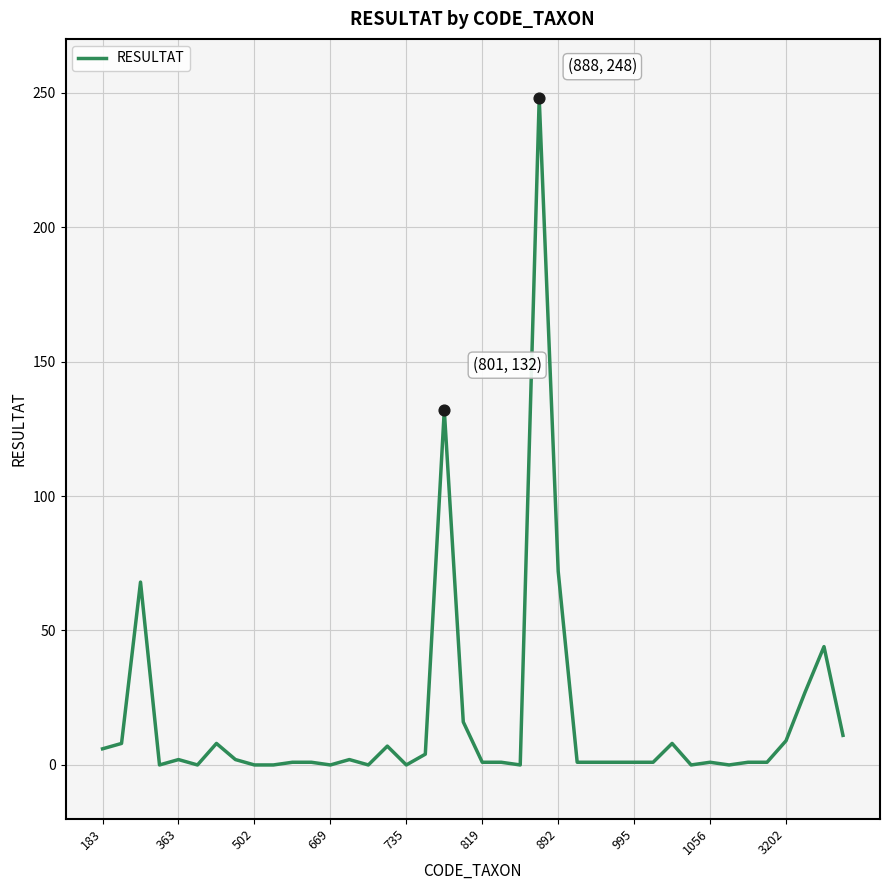

What is the greatest value displayed?

248